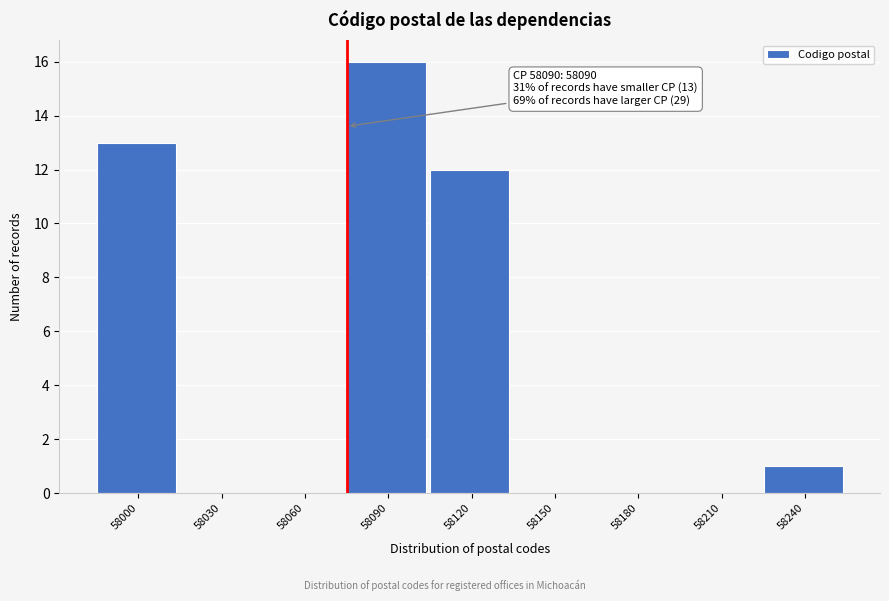

Reading left to right, list all the values displayed in this chart.

58000=13	58030=0	58060=0	58090=16	58120=12	58150=0	58180=0	58210=0	58240=1